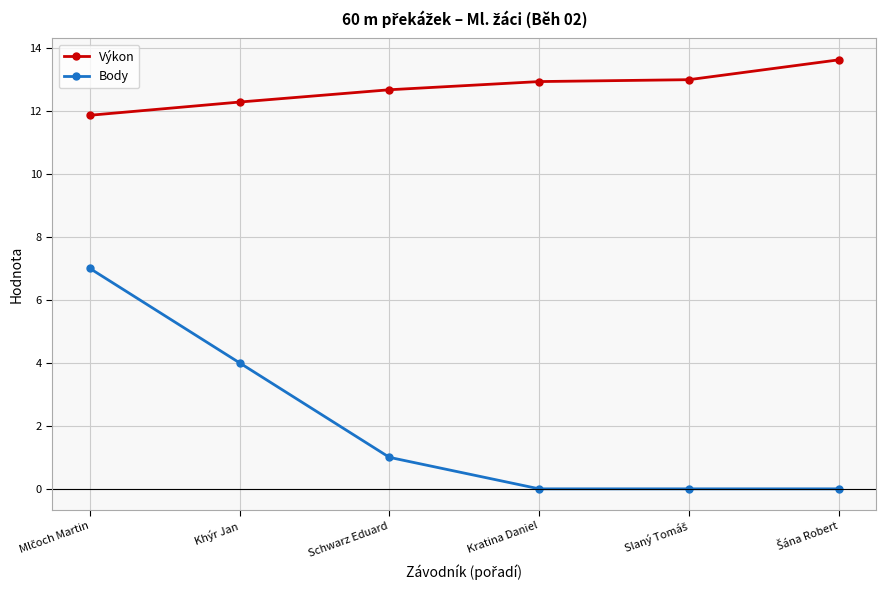

What is the approximate value of Výkon at Schwarz Eduard?

12.7